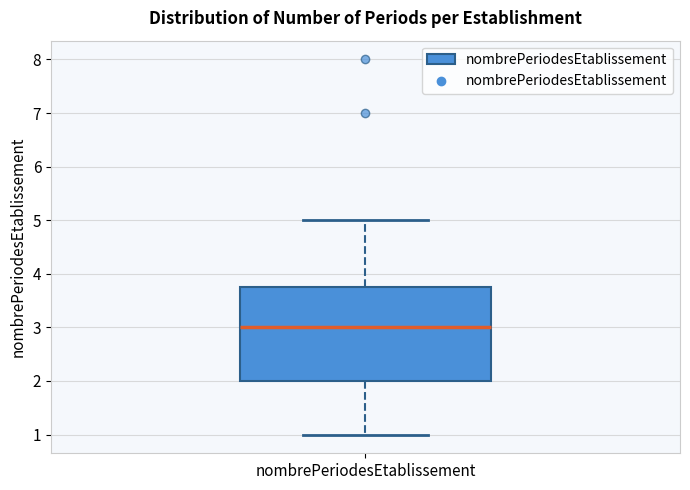

Where does the lower whisker of the box for nombrePeriodesEtablissement end on the y-axis? The values are not printed on the chart, so give them approximately, as read against the axis.

1.0